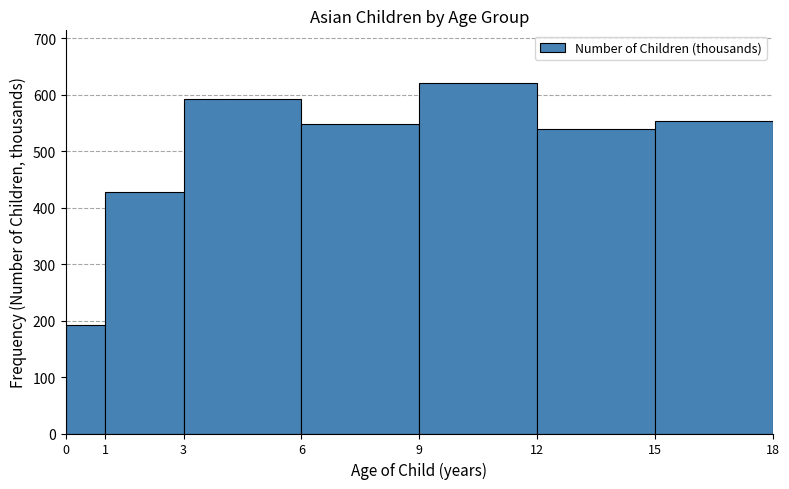

Over which range of the x-axis is the bar tallest?

9 to 12